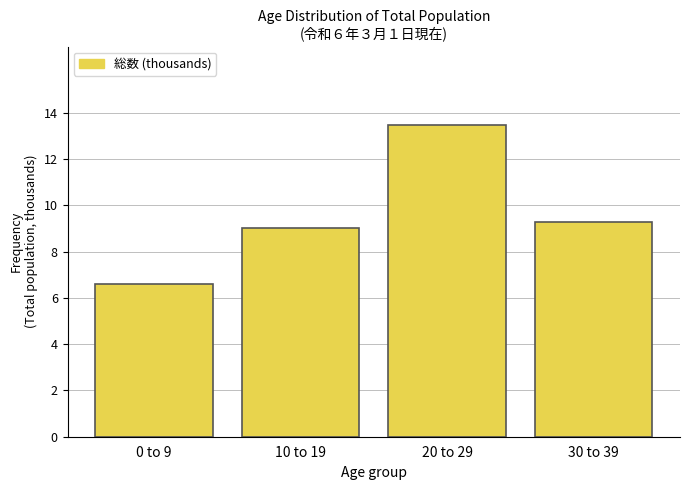

Reading right to left, what are all the values shown in this chart?

9.3	13.5	9.0	6.6